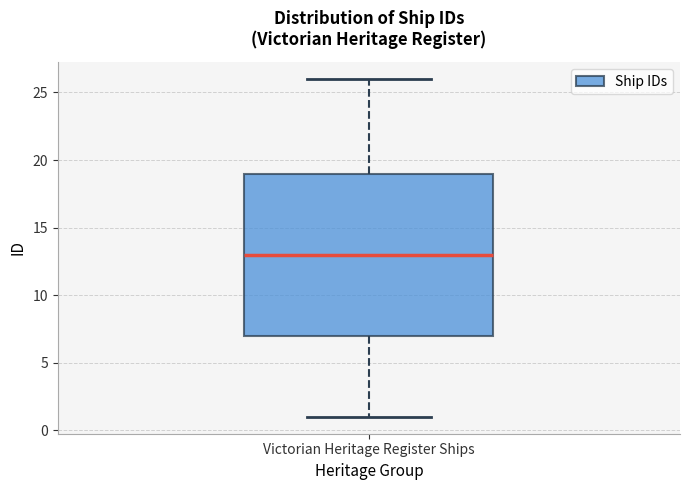

Transcribe this box plot: give where the median line is, the range the box spans, and where the two whiskers end, as read against the y-axis. The values are not printed on the chart, so give them approximately, as read against the axis.

median 13, box 7 to 19, whiskers 1 to 26